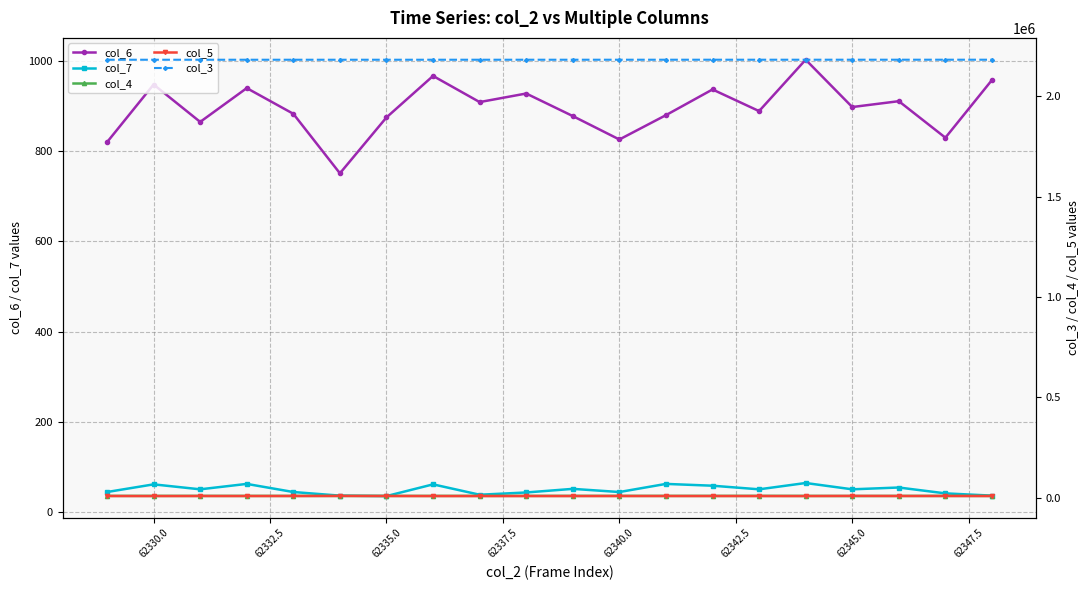

Reading left to right, list all the values displayed in this chart.

col_6: 820	948	865	940	883	751	875	967	909	928	878	826	880	937	889	1003	898	911	830	958
col_7: 44	61	50	62	44	36	35	61	38	43	51	44	62	58	50	64	50	54	41	36
col_4: 10001	10119	10026	9992	10011	9840	9979	10021	10151	10046	10131	10115	10053	10034	10194	10061	9372	9937	9944	9956
col_5: 9462	9163	9408	9342	9392	9815	9447	9203	9193	9306	9265	9349	9383	9313	9230	9111	10021	9435	9583	9391
col_3: 2181783	2181794	2181806	2181817	2181828	2181839	2181851	2181862	2181873	2181885	2181896	2181907	2181918	2181930	2181941	2181952	2181963	2181975	2181986	2181997